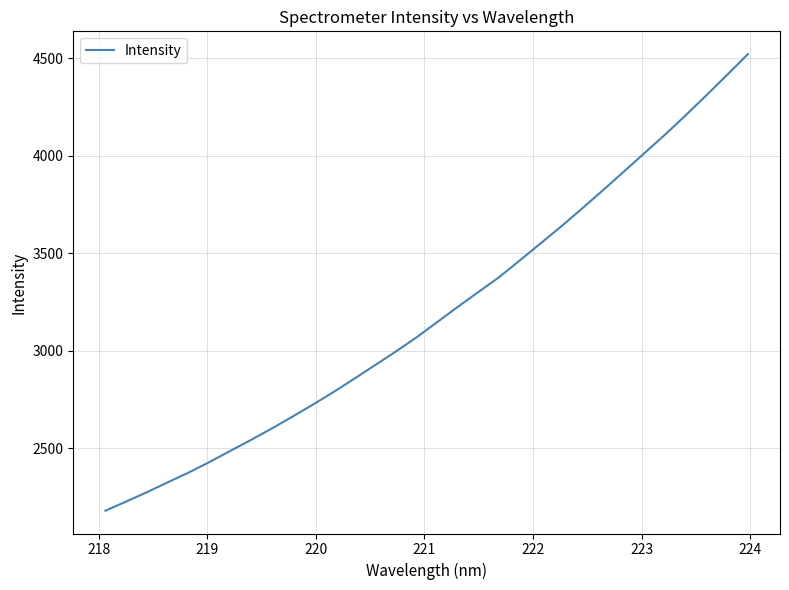

What is the minimum value shown in the chart?

2181.1